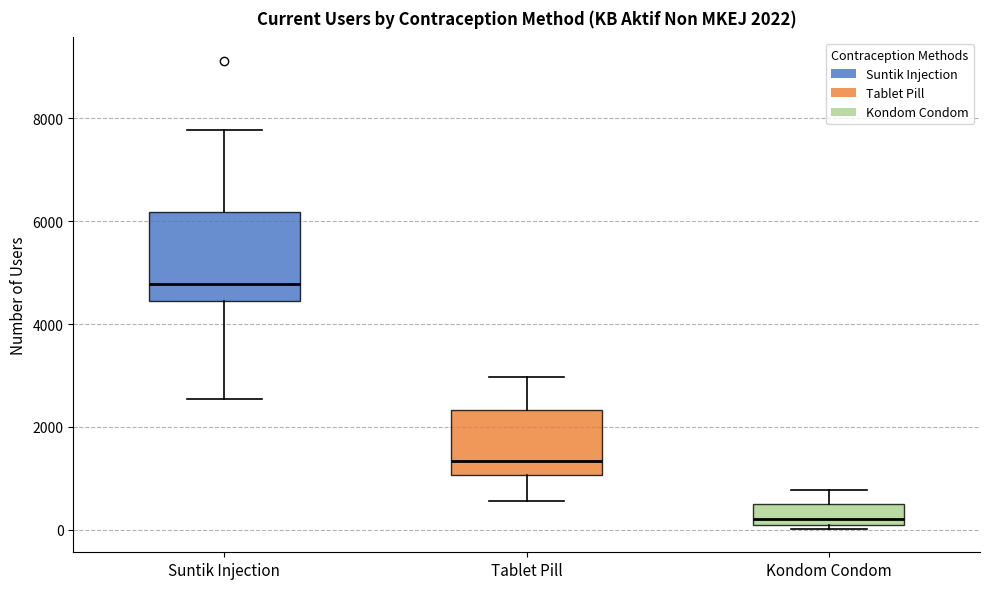

Which box has the lowest median line?

Kondom Condom